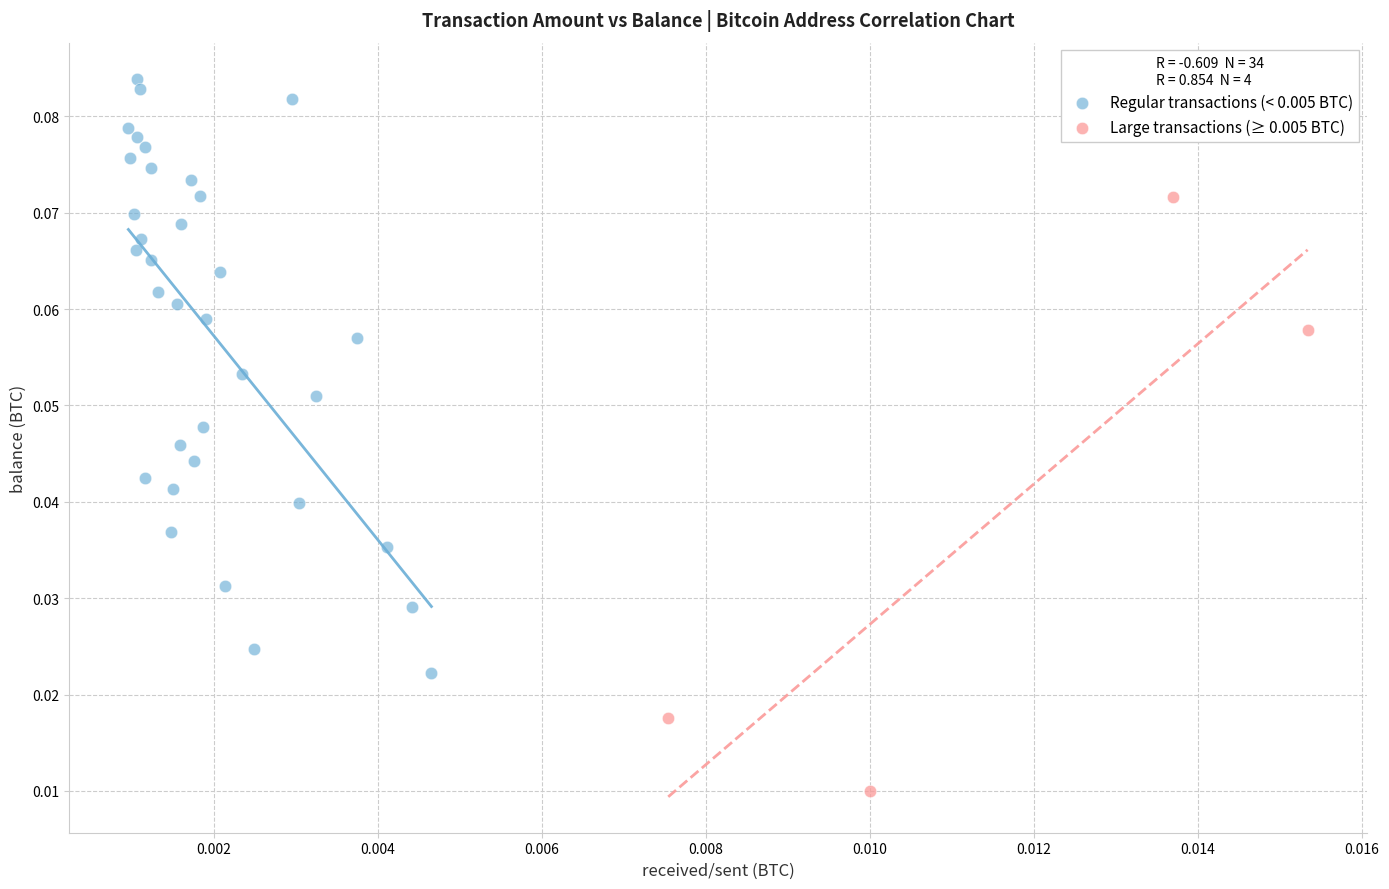

Which series reaches the minimum Y coordinate?

Large transactions (≥ 0.005 BTC)